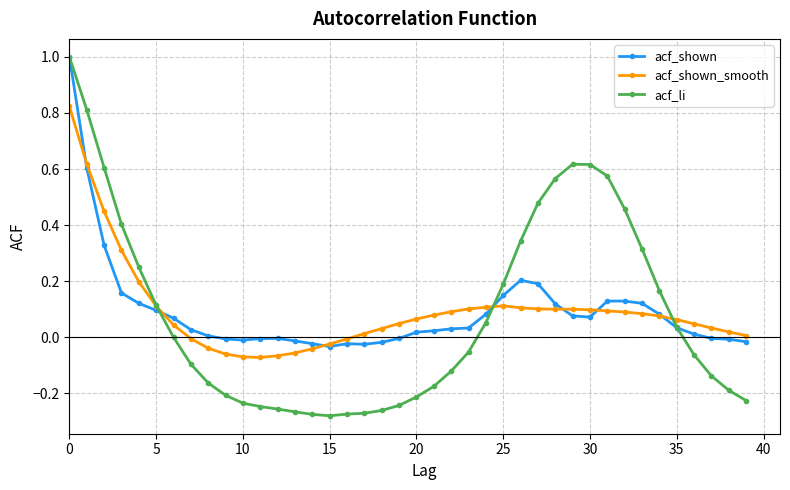

What is the maximum value for acf_shown?

1.0